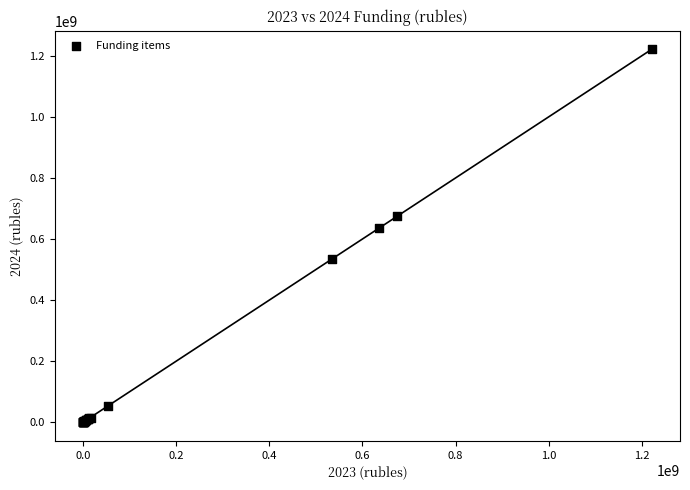

What Y value in the scatter plot is closest to 610437850?

635124400